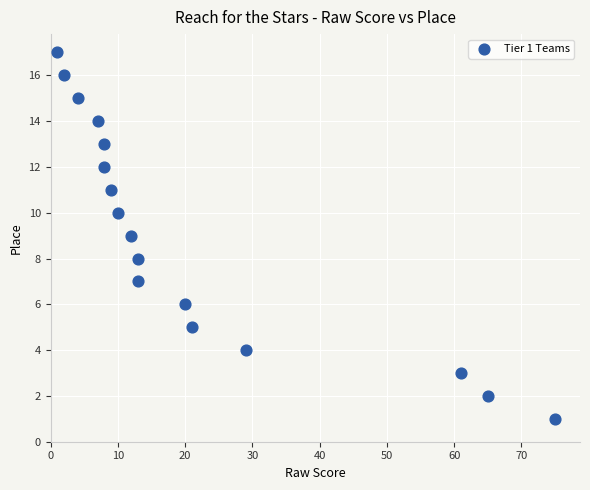

What is the range of Y values (max minus min)?

16